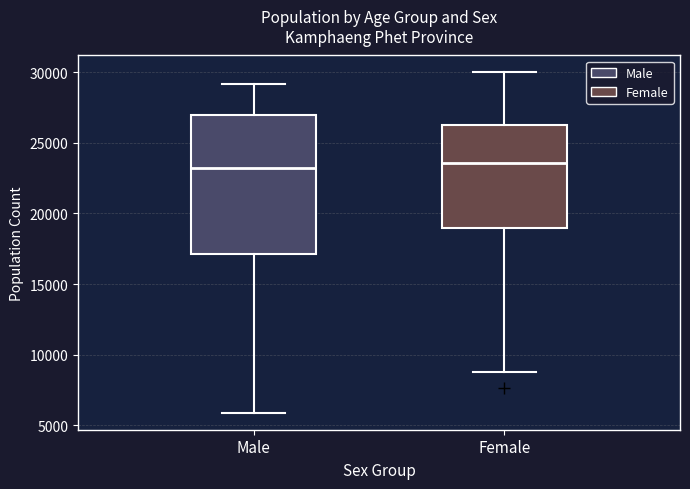

Where does the lower whisker of the box for Male end on the y-axis? The values are not printed on the chart, so give them approximately, as read against the axis.

6000